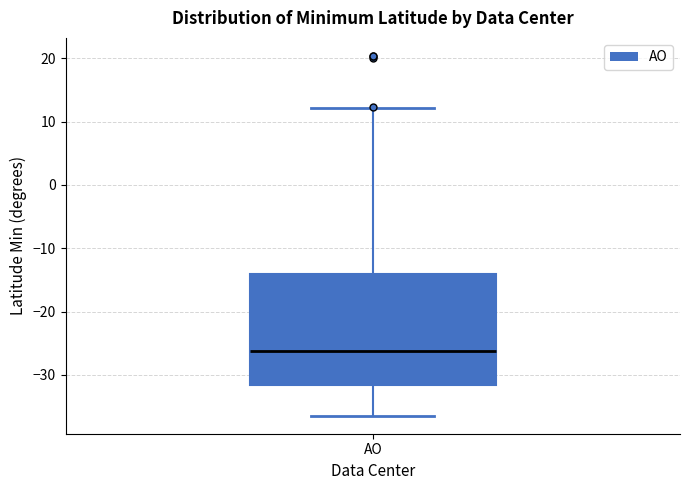

Transcribe this box plot: give where the median line is, the range the box spans, and where the two whiskers end, as read against the y-axis. The values are not printed on the chart, so give them approximately, as read against the axis.

median -26, box -32 to -14, whiskers -36 to 12